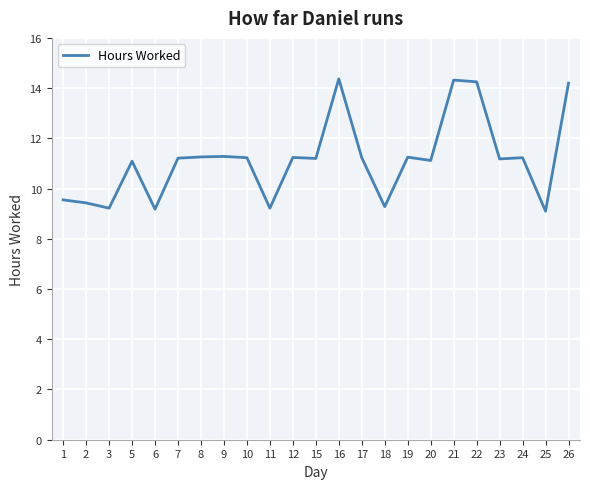

Does the chart have visible grid lines?

Yes